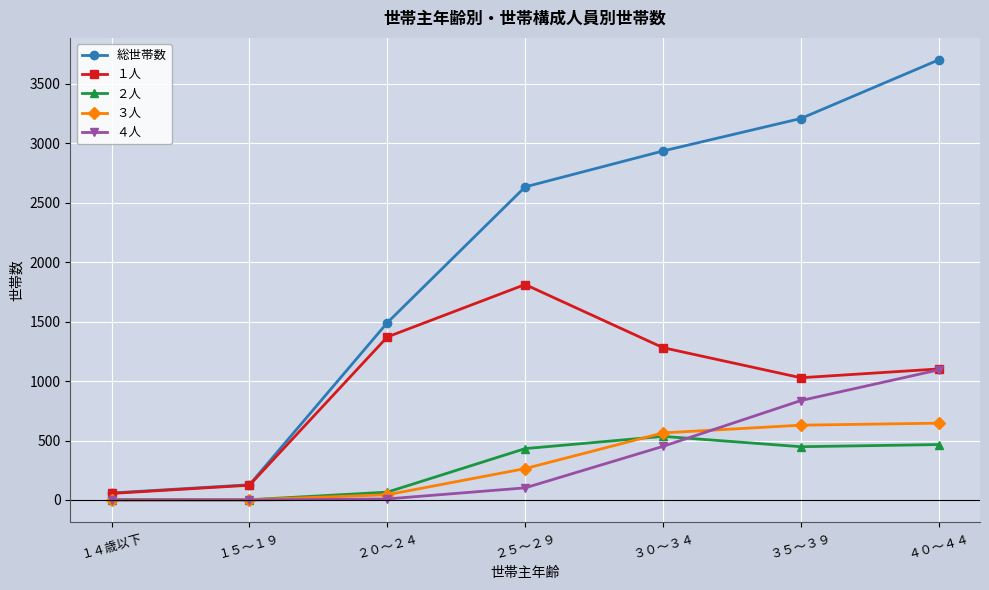

How many data points in ２人 are less than 432?

3